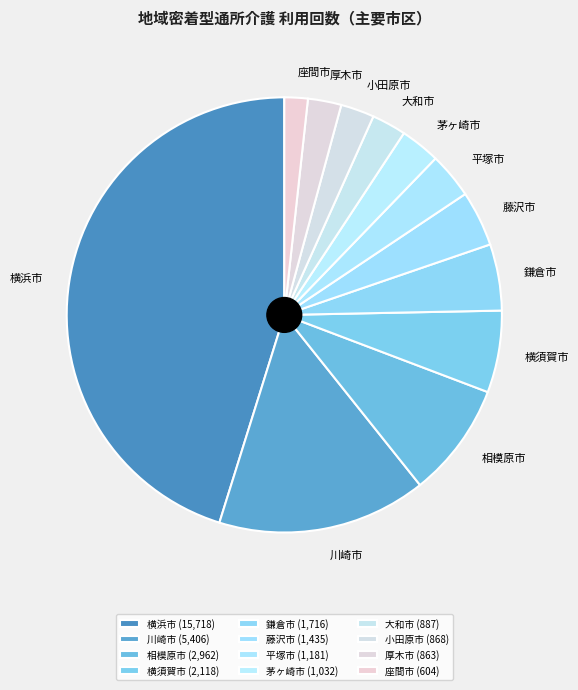

Count the number of slices in the pie.

12